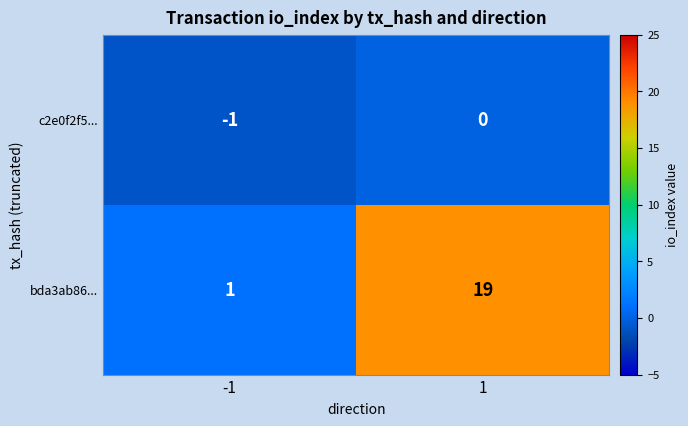

Reading right to left, what are all the values shown in this chart?

c2e0f2f5...: 0	-1
bda3ab86...: 19	1